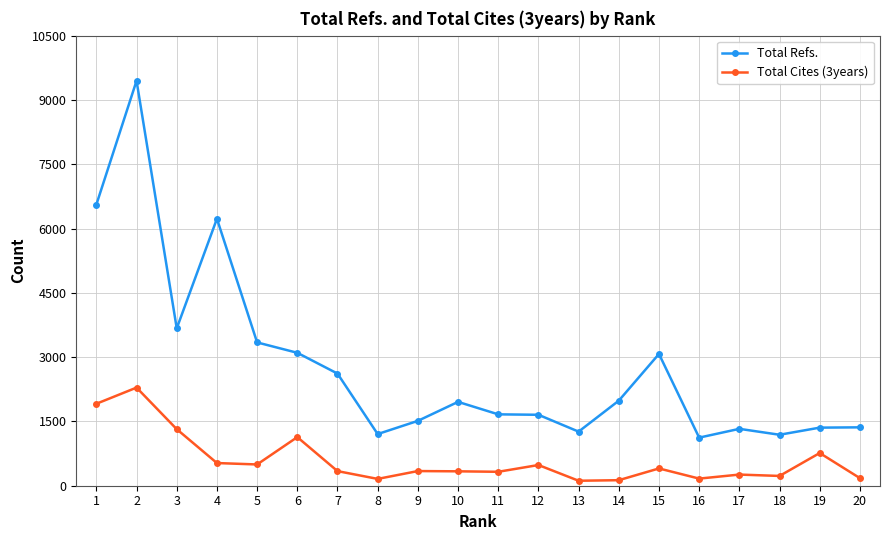

Which category has the highest value in the Total Cites (3years) series?

2